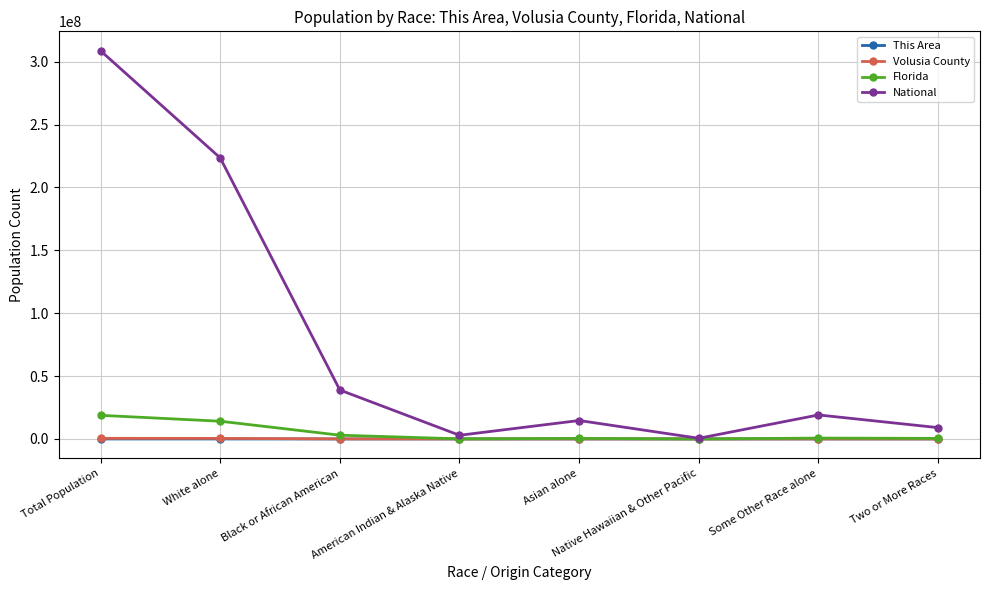

Between Total Population and Some Other Race alone, which series saw the biggest shift?

National